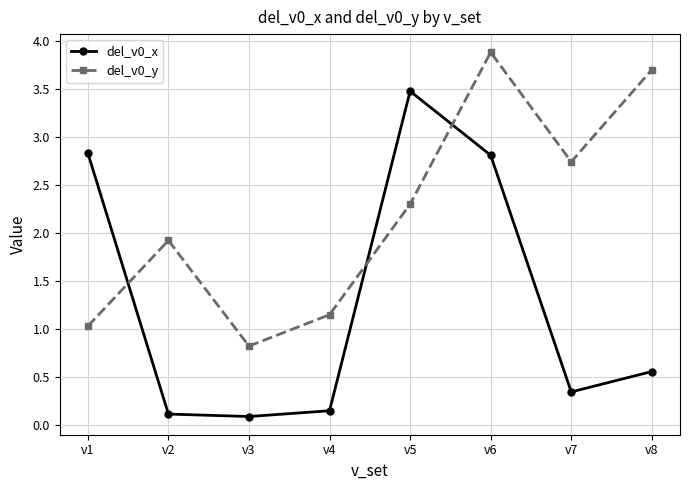

True or false: del_v0_x has a value of 2.8 at v1.

True